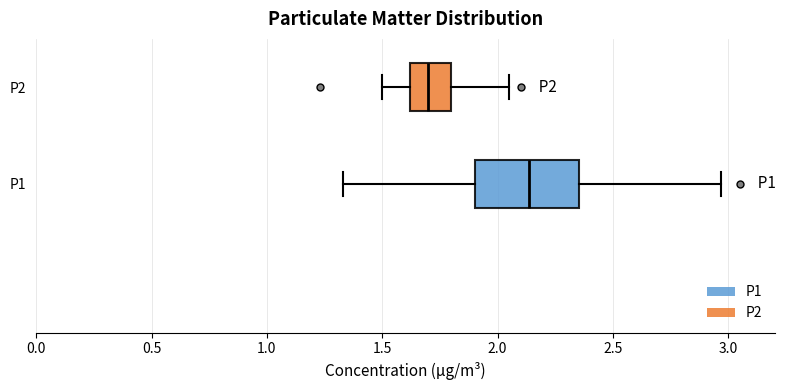

Comparing the boxes themselves (not the whiskers), which one is the widest?

P1